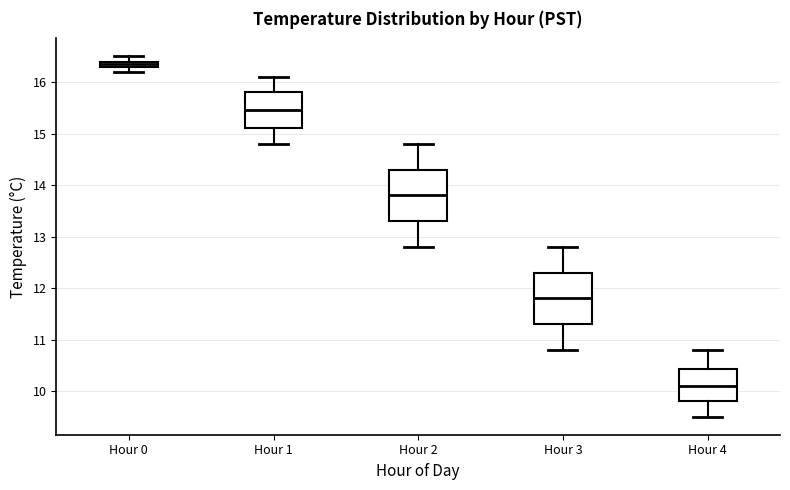

Where does the upper whisker of the box for Hour 3 end on the y-axis? The values are not printed on the chart, so give them approximately, as read against the axis.

12.8